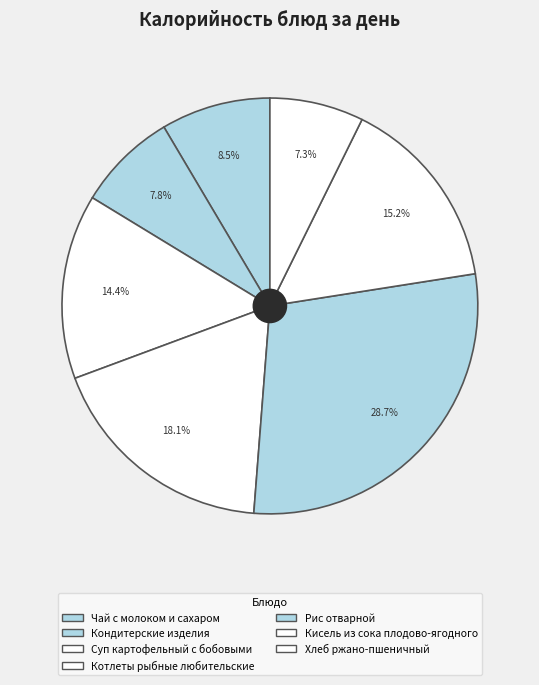

To the nearest percent, what percentage of the pie is Кондитерские изделия?

8%